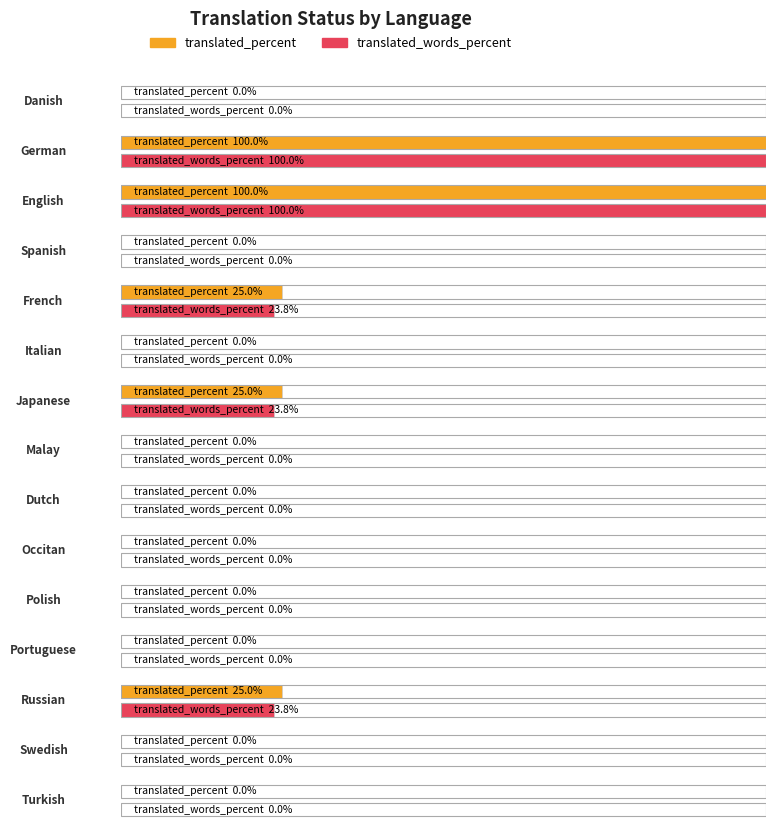

At how many categories does at least one series exceed 65?

2